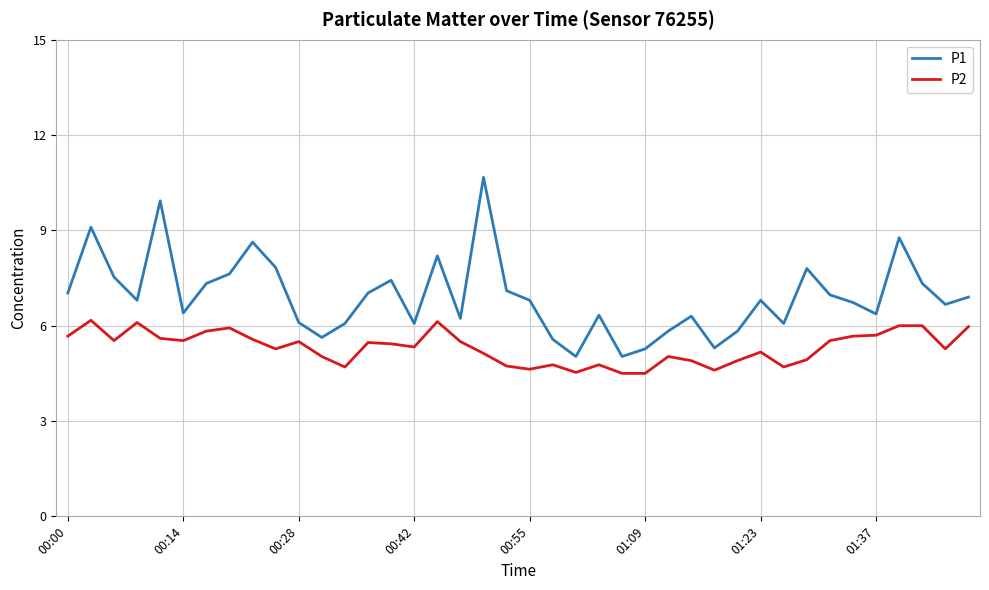

Which series has the widest spread of values?

P1